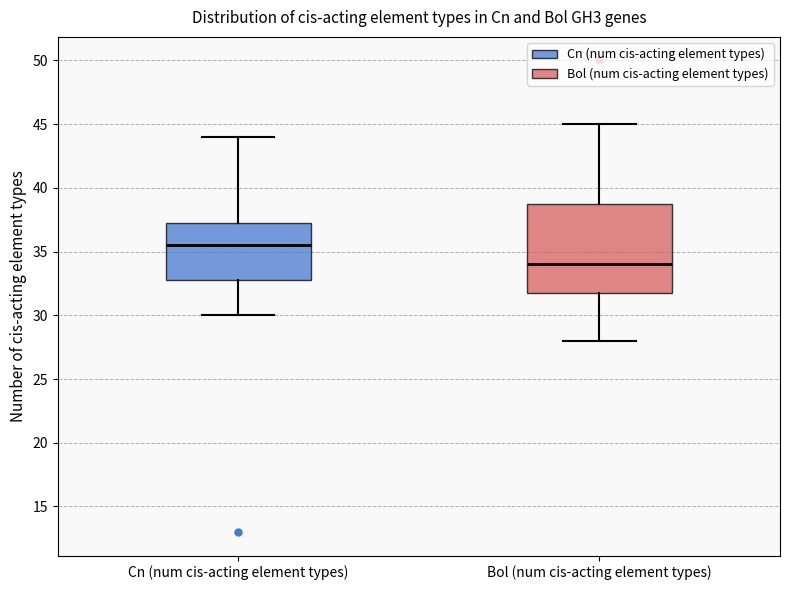

Where does the lower whisker of the box for Bol (num cis-acting element types) end on the y-axis? The values are not printed on the chart, so give them approximately, as read against the axis.

28.0